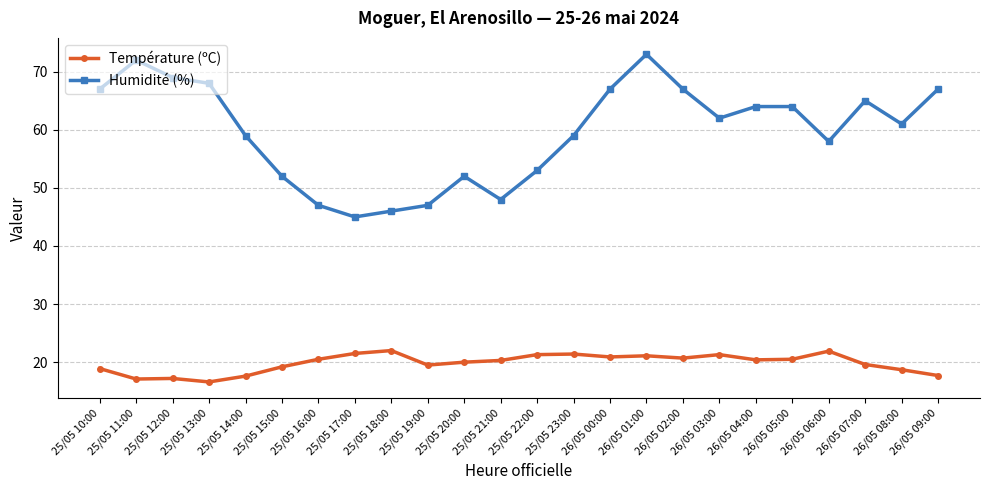

What is the difference between the Humidité (%) values at 25/05 10:00 and 26/05 07:00?

2.0